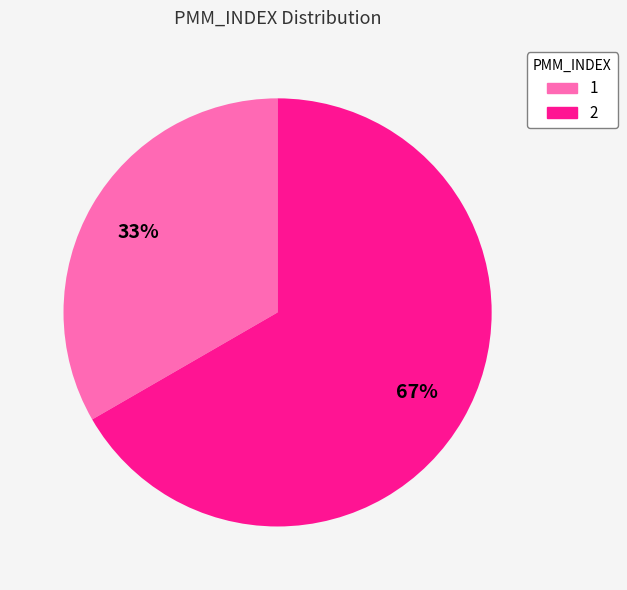

To the nearest percent, what is the combined percentage of 1 and 2?

100%